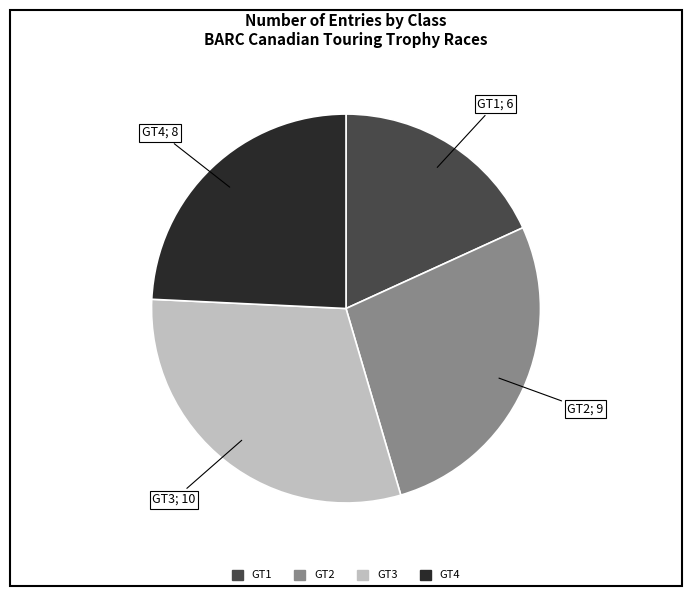

True or false: GT2 accounts for 16% of the total.

False